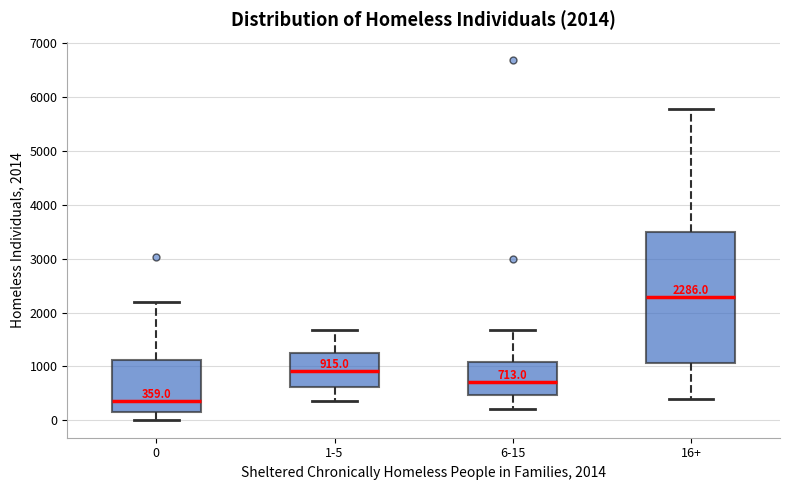

Which box is the tallest, from its lower edge to its upper edge?

16+